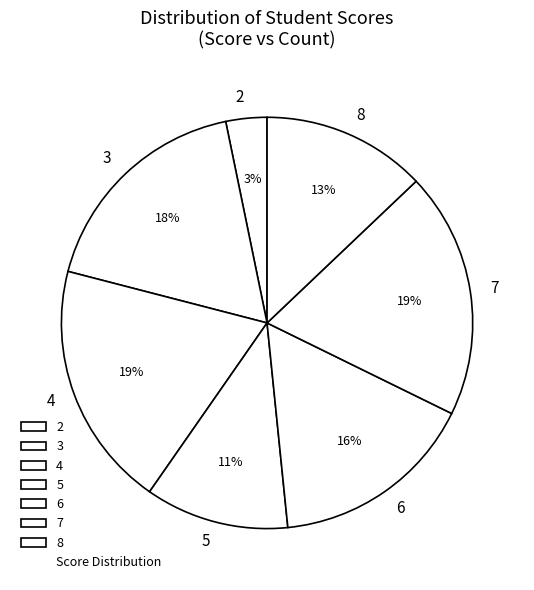

True or false: 8 accounts for 5% of the total.

False